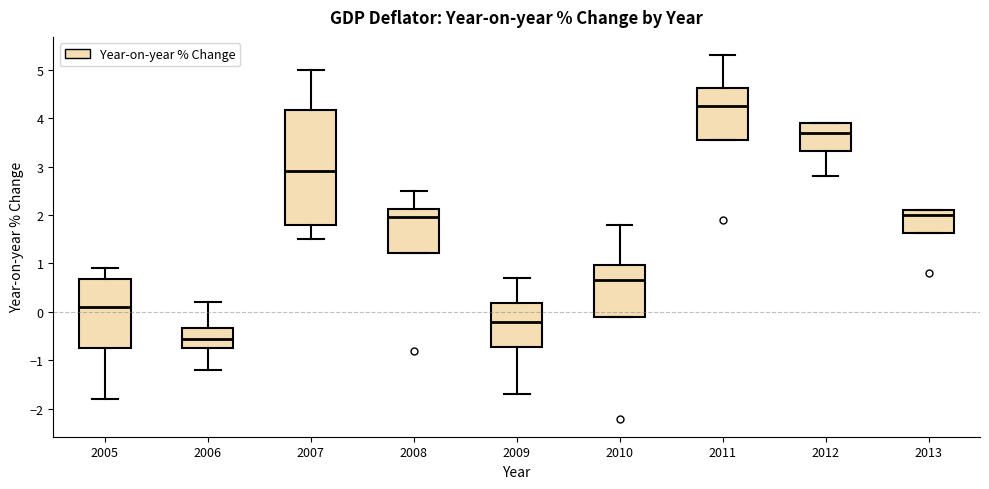

Reading left to right, transcribe this box plot: for each box, give where its median line is, the range the box spans, and where its two whiskers end, as read against the y-axis. The values are not printed on the chart, so give them approximately, as read against the axis.

2005: median 0.1, box -0.7 to 0.7, whiskers -1.8 to 0.9
2006: median -0.5, box -0.7 to -0.3, whiskers -1.2 to 0.2
2007: median 2.9, box 1.8 to 4.2, whiskers 1.5 to 5.0
2008: median 2.0, box 1.2 to 2.1, whiskers 1.2 to 2.5
2009: median -0.2, box -0.7 to 0.2, whiskers -1.7 to 0.7
2010: median 0.7, box -0.1 to 1.0, whiskers -0.1 to 1.8
2011: median 4.3, box 3.6 to 4.6, whiskers 3.6 to 5.3
2012: median 3.7, box 3.3 to 3.9, whiskers 2.8 to 3.9
2013: median 2.0, box 1.6 to 2.1, whiskers 1.6 to 2.1